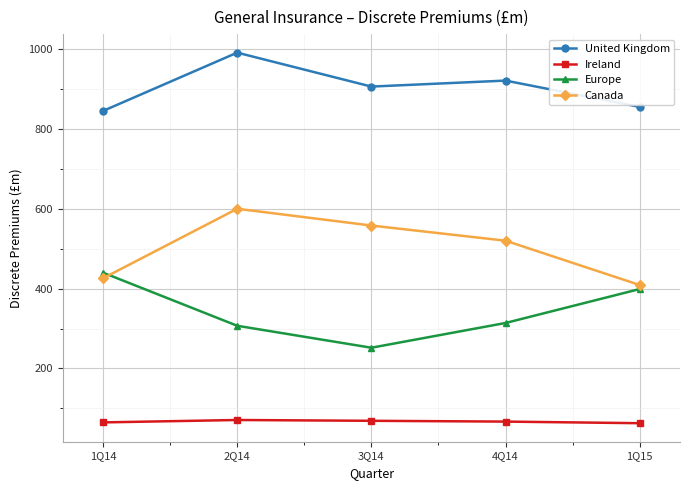

At which category is the sum across all series the highest?

2Q14